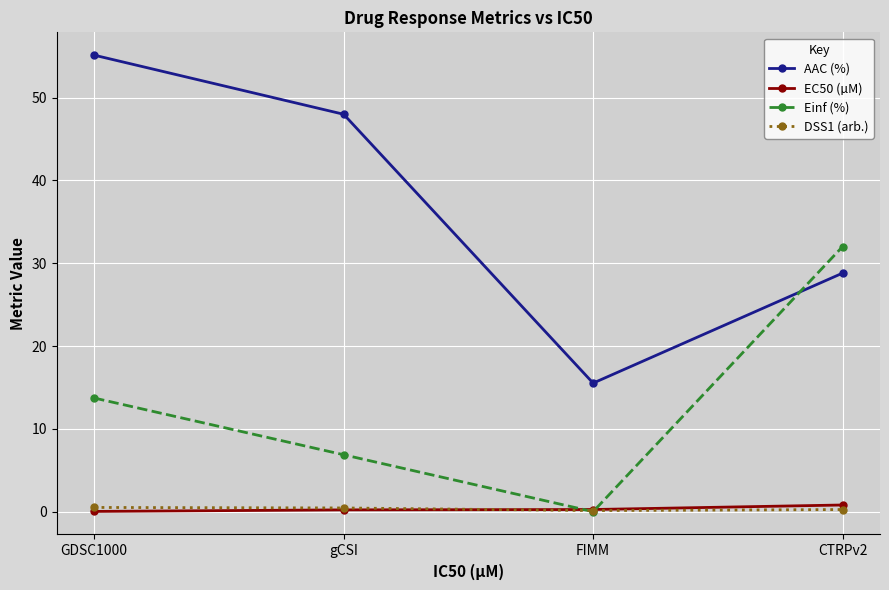

True or false: DSS1 (arb.) has more than 1 points higher than both neighbors.

False